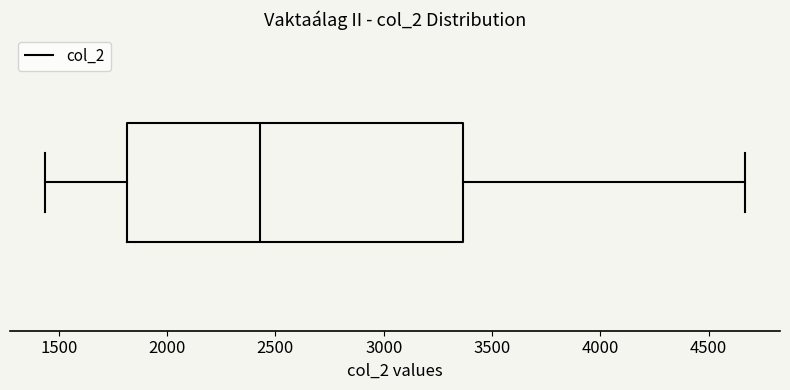

Transcribe this box plot: give where the median line is, the range the box spans, and where the two whiskers end, as read against the x-axis. The values are not printed on the chart, so give them approximately, as read against the axis.

median 2450, box 1800 to 3350, whiskers 1450 to 4650